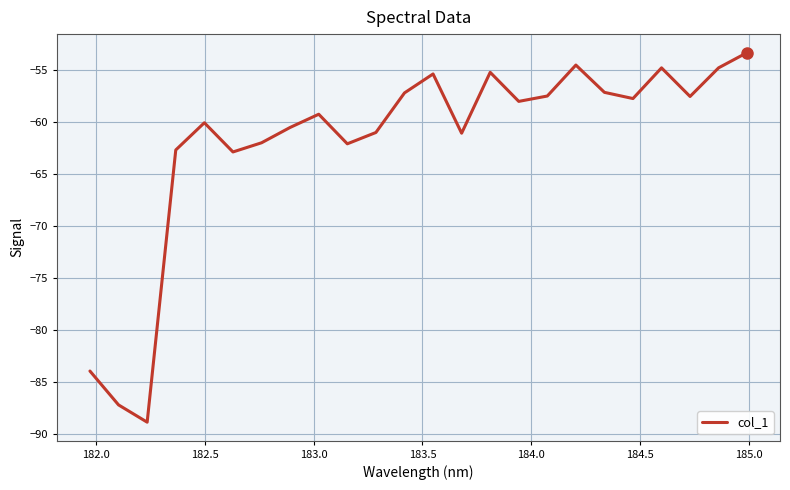

What is the smallest value displayed?

-88.9